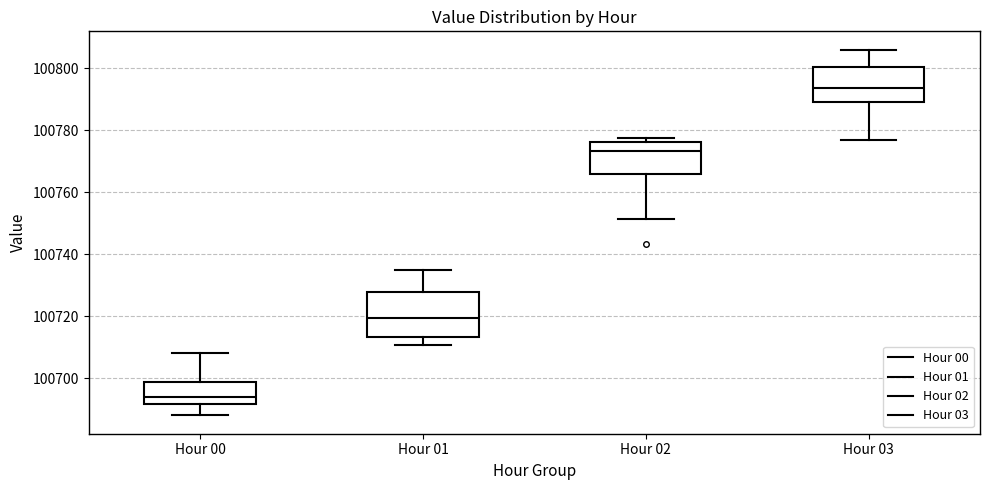

Reading left to right, transcribe this box plot: for each box, give where its median line is, the range the box spans, and where its two whiskers end, as read against the y-axis. The values are not printed on the chart, so give them approximately, as read against the axis.

Hour 00: median 100694, box 100692 to 100698, whiskers 100688 to 100708
Hour 01: median 100720, box 100714 to 100728, whiskers 100710 to 100734
Hour 02: median 100774, box 100766 to 100776, whiskers 100752 to 100778
Hour 03: median 100794, box 100790 to 100800, whiskers 100776 to 100806